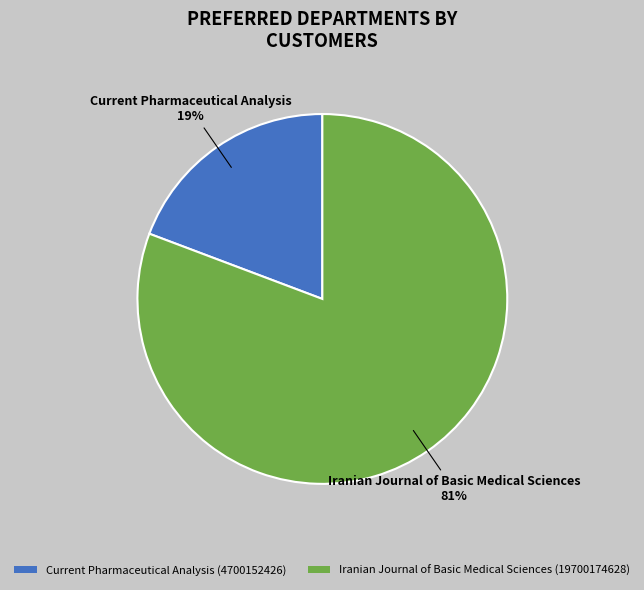

Is it true that Iranian Journal of Basic Medical Sciences is 75% of the pie?

False